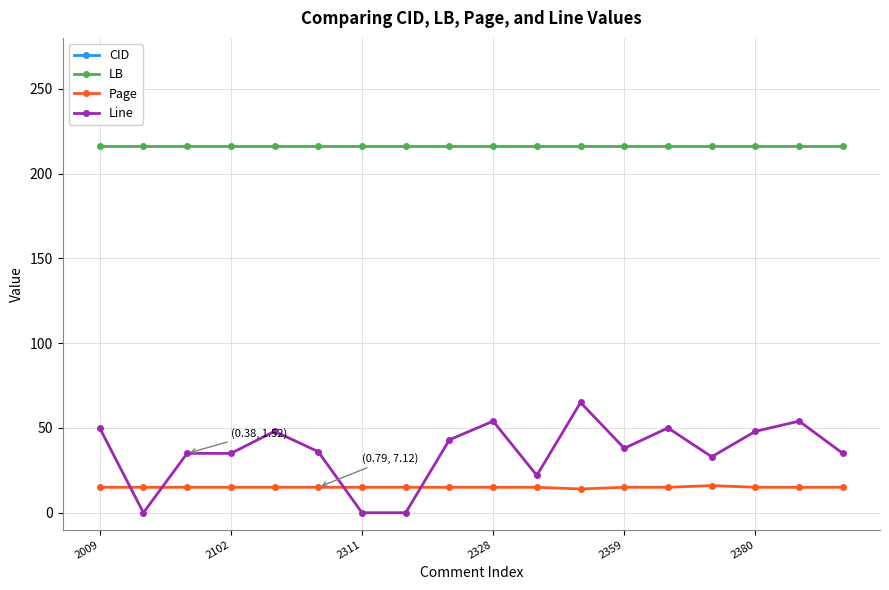

Does the chart display data point markers on the line(s)?

Yes